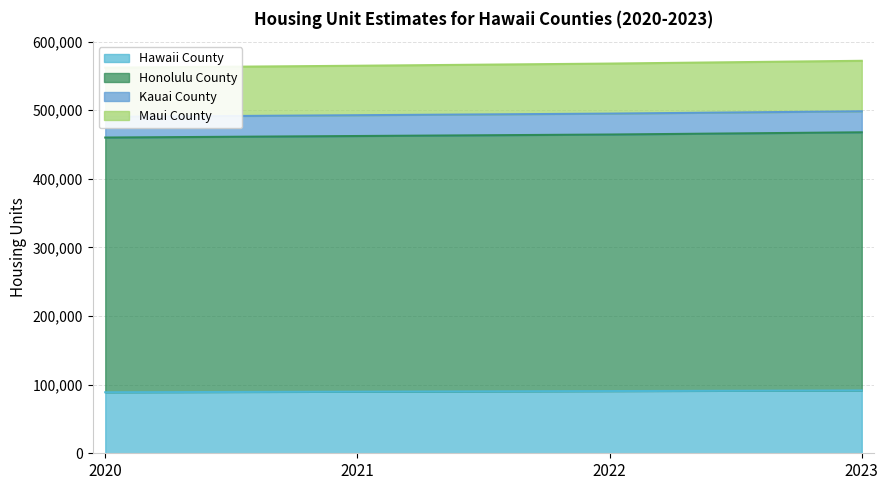

Rank the categories by Hawaii County value from lowest to highest.

2020, 2021, 2022, 2023